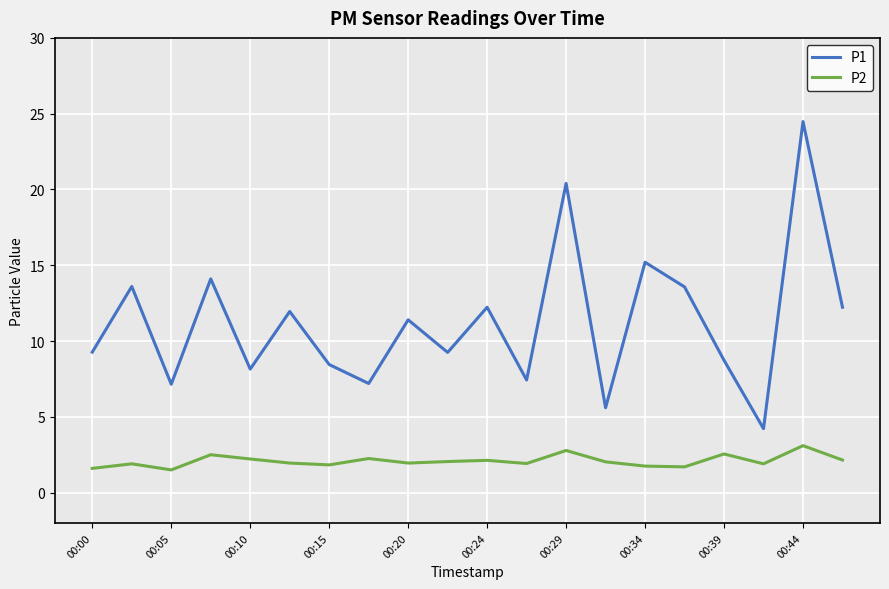

Rank the series by their maximum value, from lowest to highest.

P2, P1